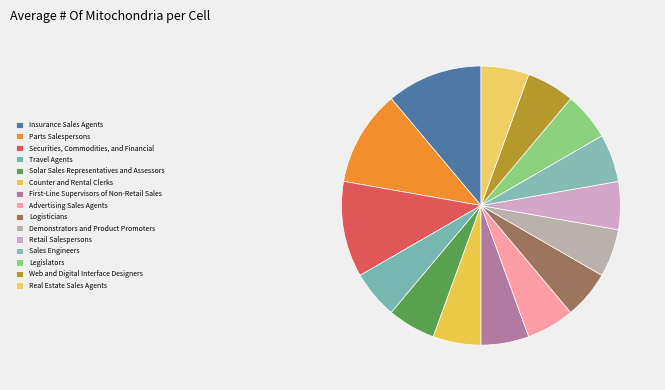

To the nearest percent, what percentage of the pie is Counter and Rental Clerks?

6%